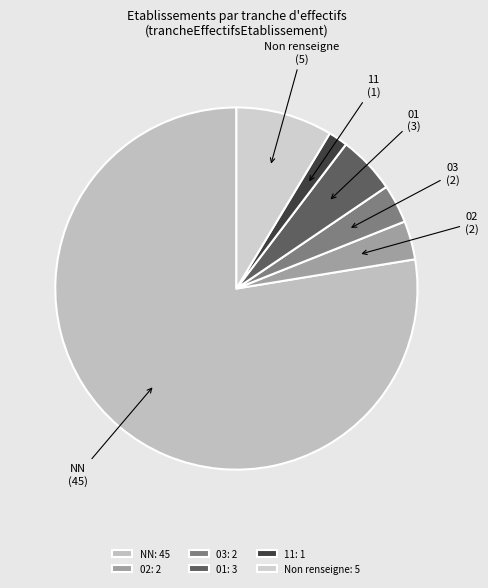

Which category has the biggest portion of the pie?

NN